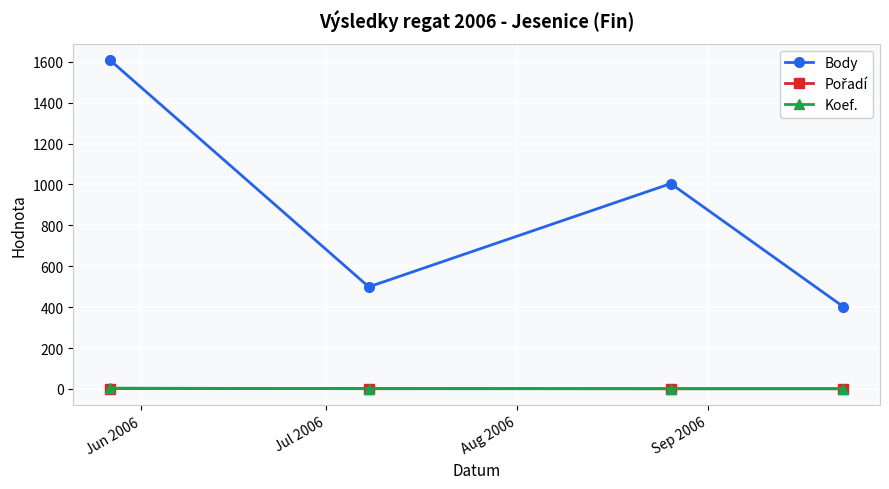

What is the minimum value for Body?

402